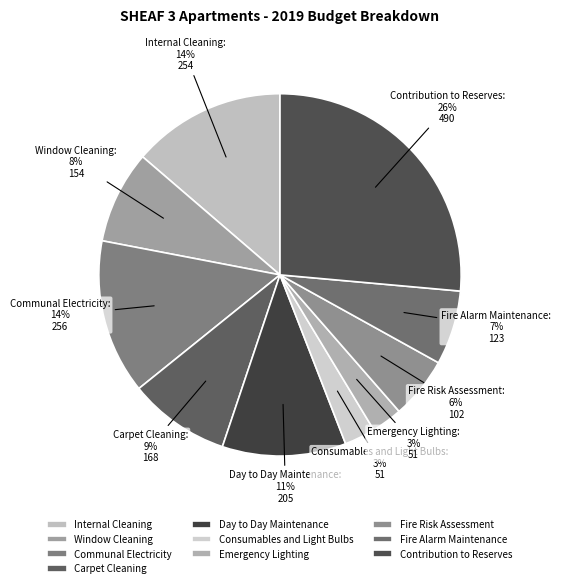

What is the largest slice in the pie chart?

Contribution to Reserves